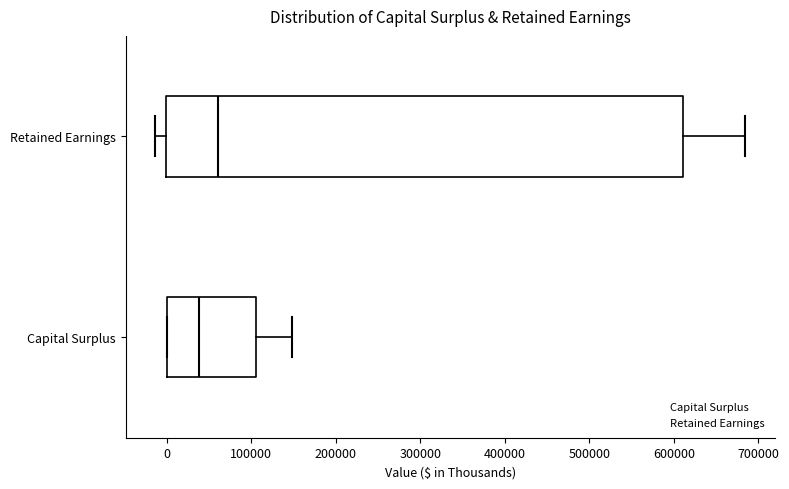

Reading bottom to top, read every box against the x-axis: the position of its median line, the range the box covers, and the ends of its whiskers. The values are not printed on the chart, so give them approximately, as read against the axis.

Capital Surplus: median 40000, box 0 to 110000, whiskers 0 to 150000
Retained Earnings: median 60000, box 0 to 610000, whiskers -10000 to 680000